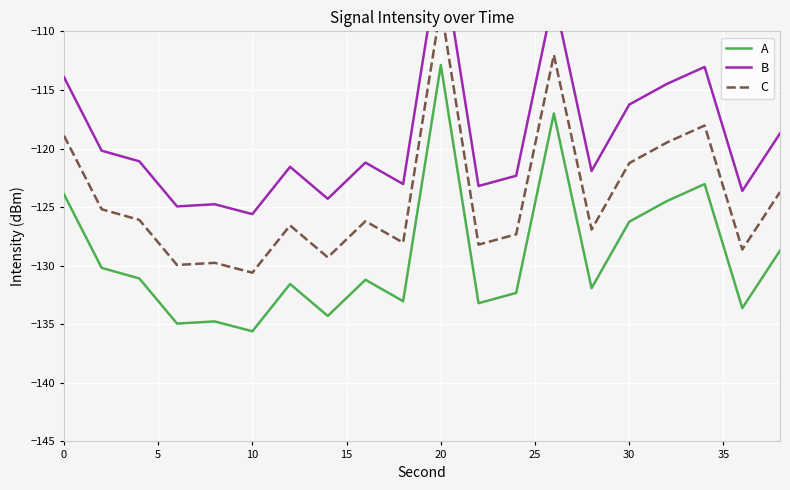

At which label does A reach its peak?

20